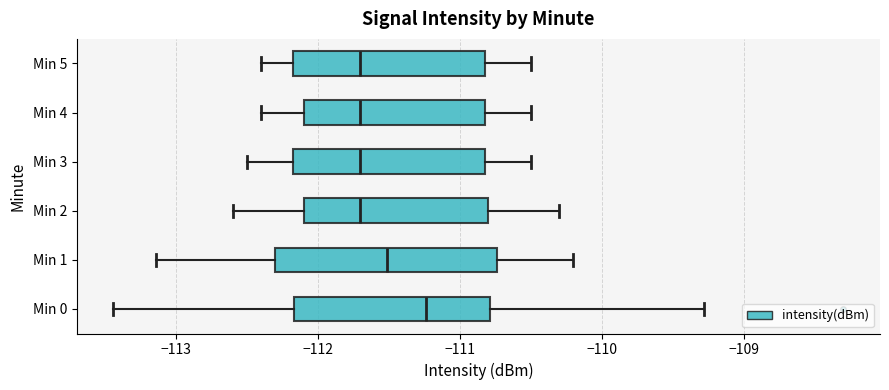

Reading bottom to top, read every box against the x-axis: the position of its median line, the range the box covers, and the ends of its whiskers. The values are not printed on the chart, so give them approximately, as read against the axis.

Min 0: median -111.2, box -112.2 to -110.8, whiskers -113.4 to -109.3
Min 1: median -111.5, box -112.3 to -110.7, whiskers -113.1 to -110.2
Min 2: median -111.7, box -112.1 to -110.8, whiskers -112.6 to -110.3
Min 3: median -111.7, box -112.2 to -110.8, whiskers -112.5 to -110.5
Min 4: median -111.7, box -112.1 to -110.8, whiskers -112.4 to -110.5
Min 5: median -111.7, box -112.2 to -110.8, whiskers -112.4 to -110.5